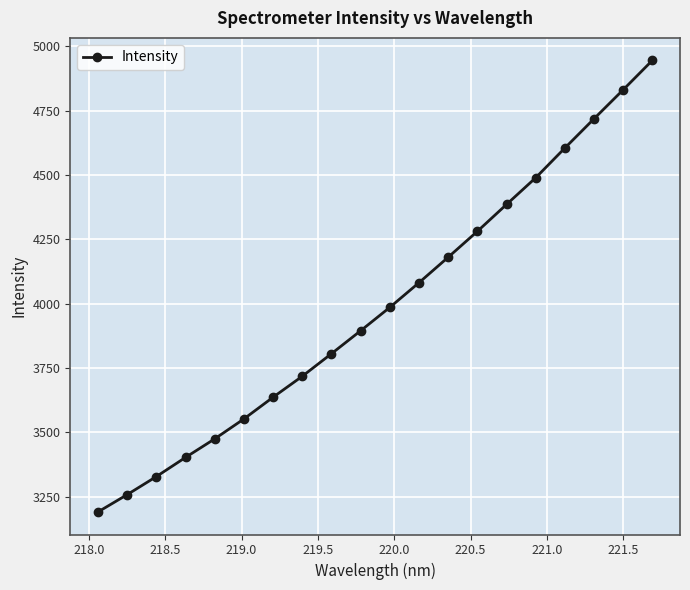

What is the maximum value shown in the chart?

4944.8